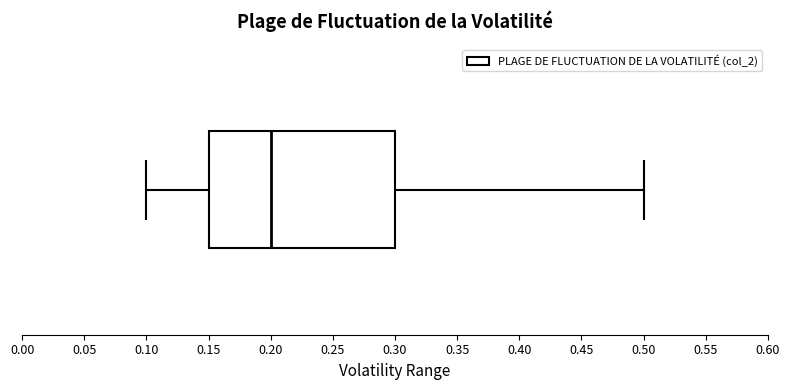

Read this box plot against the x-axis: the position of the median line, the range covered by the box, and the ends of both whiskers. The values are not printed on the chart, so give them approximately, as read against the axis.

median 0.20, box 0.15 to 0.30, whiskers 0.10 to 0.50